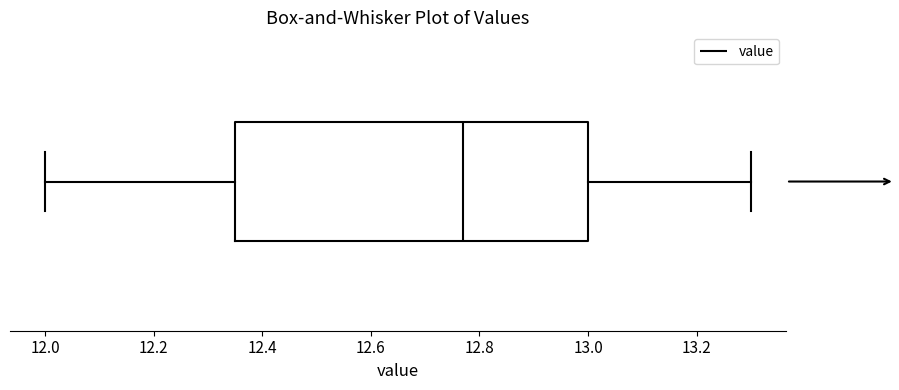

Where does the left whisker of the box end on the x-axis? The values are not printed on the chart, so give them approximately, as read against the axis.

12.00